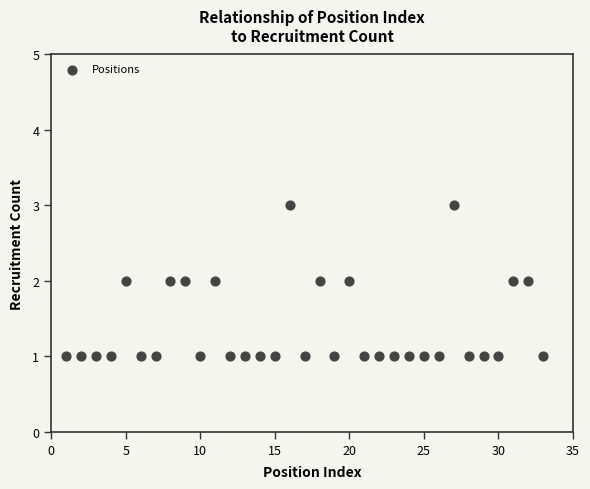

What is the range of X values (max minus min)?

32